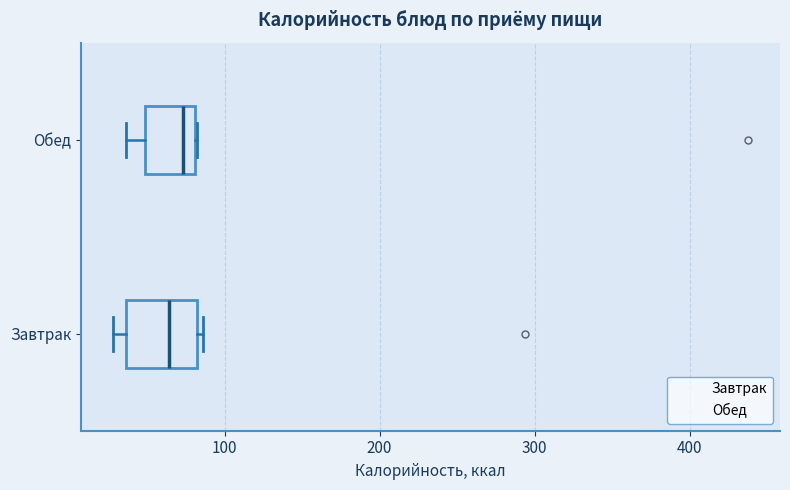

Reading bottom to top, transcribe this box plot: for each box, give where its median line is, the range the box spans, and where its two whiskers end, as read against the x-axis. The values are not printed on the chart, so give them approximately, as read against the axis.

Завтрак: median 60, box 40 to 80, whiskers 30 to 90
Обед: median 70, box 50 to 80, whiskers 40 to 80